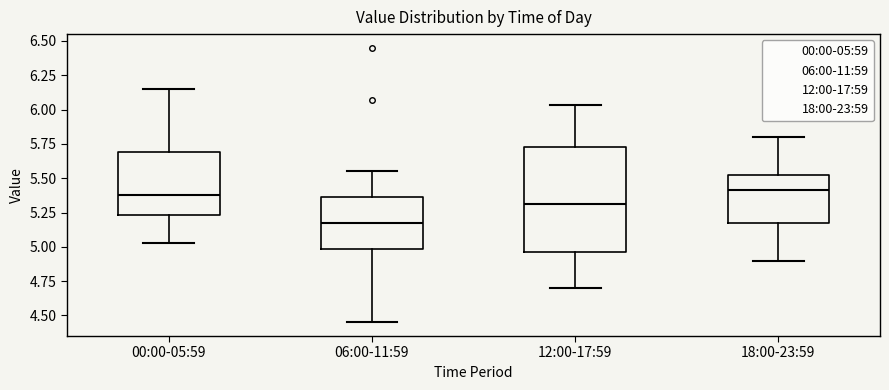

Reading left to right, read every box against the y-axis: the position of its median line, the range the box covers, and the ends of its whiskers. The values are not printed on the chart, so give them approximately, as read against the axis.

00:00-05:59: median 5.40, box 5.25 to 5.70, whiskers 5.05 to 6.15
06:00-11:59: median 5.20, box 5.00 to 5.35, whiskers 4.45 to 5.55
12:00-17:59: median 5.30, box 4.95 to 5.75, whiskers 4.70 to 6.05
18:00-23:59: median 5.40, box 5.20 to 5.55, whiskers 4.90 to 5.80